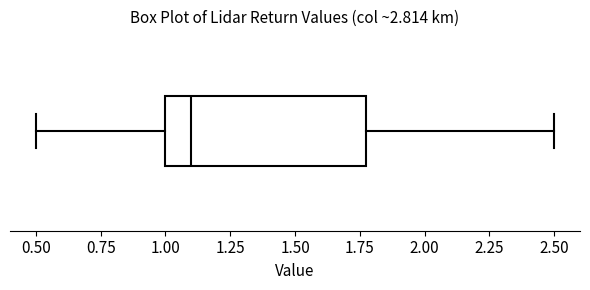

Transcribe this box plot: give where the median line is, the range the box spans, and where the two whiskers end, as read against the x-axis. The values are not printed on the chart, so give them approximately, as read against the axis.

median 1.1, box 1.0 to 1.8, whiskers 0.5 to 2.5